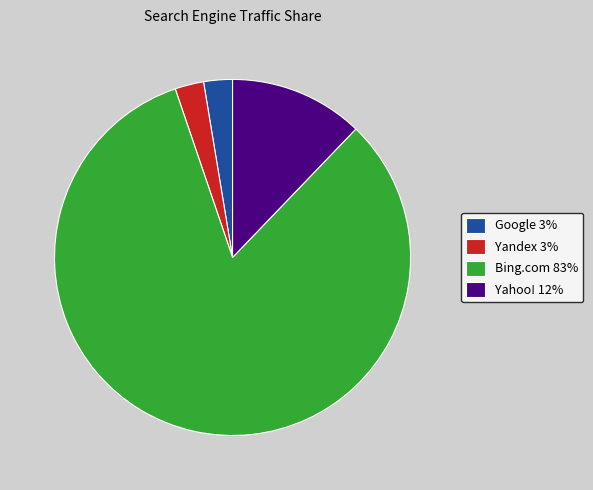

What is the largest slice in the pie chart?

Bing.com 83%